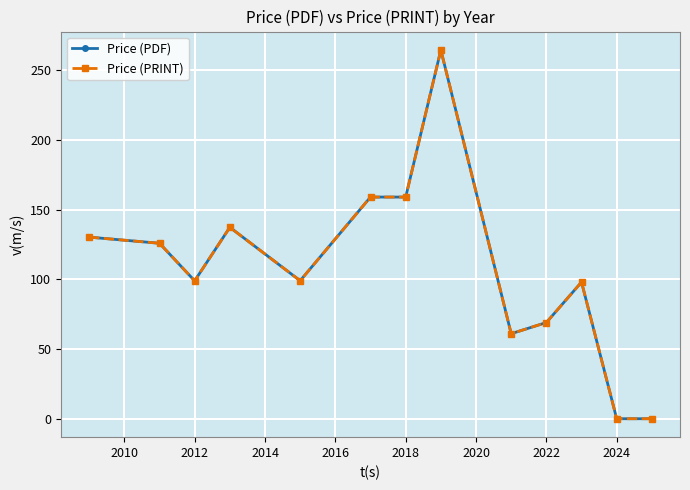

What is the difference between the maximum and second lowest values in the Price (PDF) series?

264.5